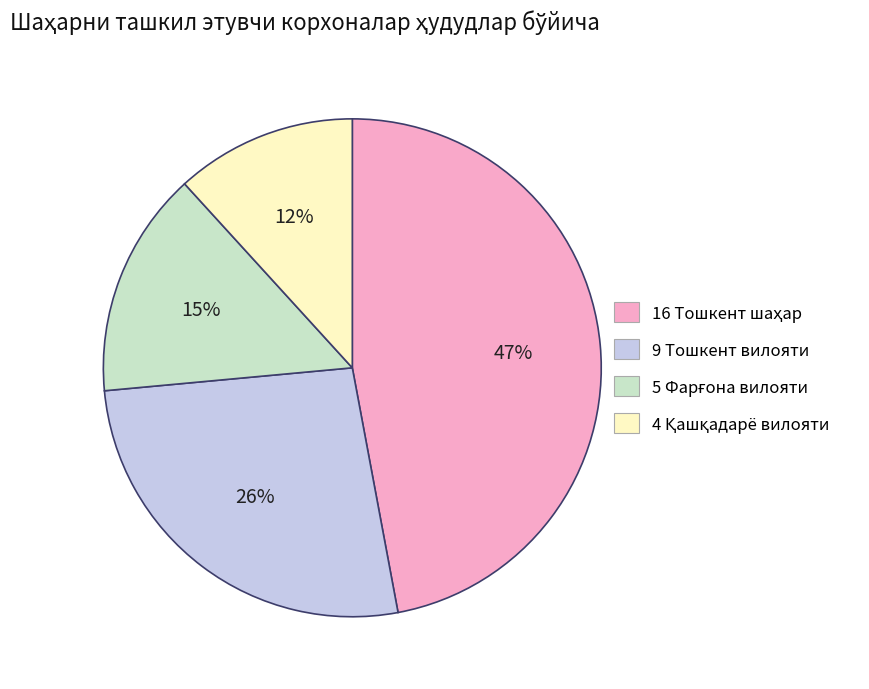

Does any single category account for the majority?

No